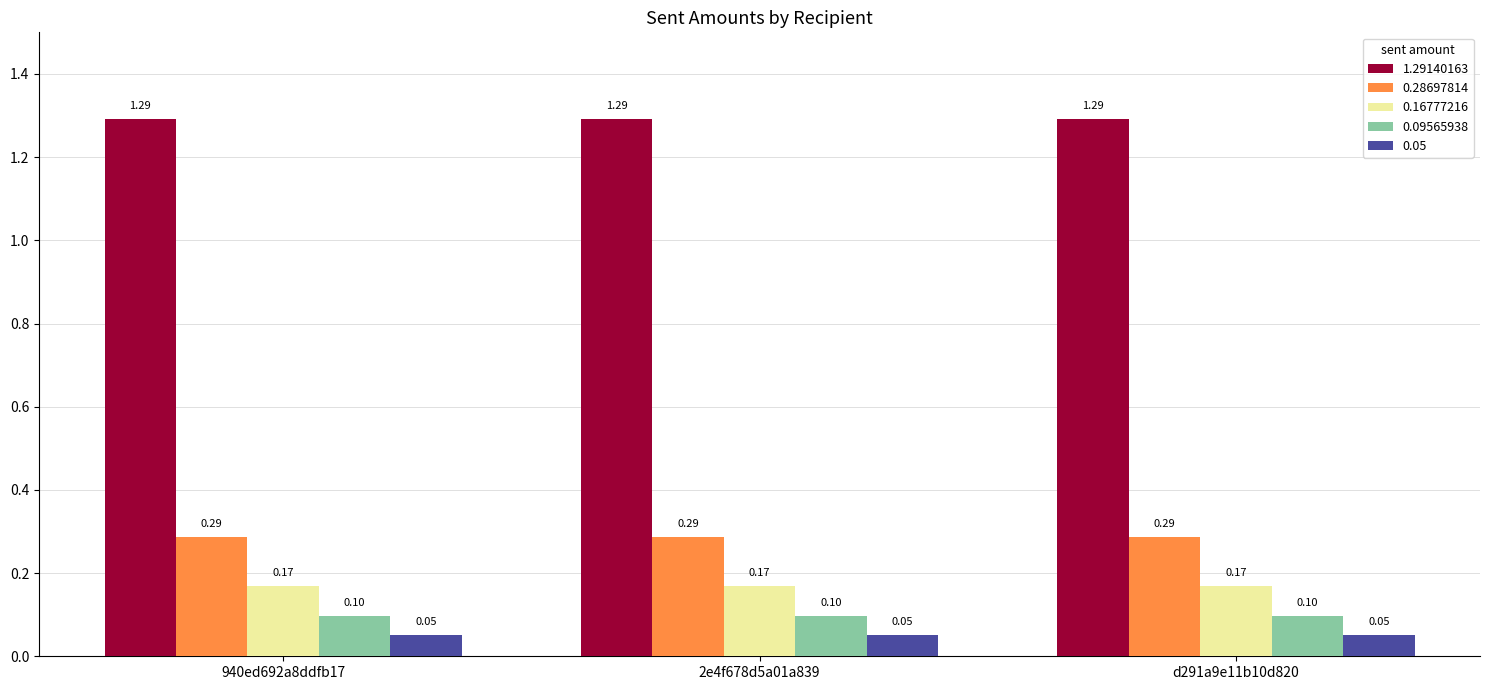

How many data points does each series have?

3